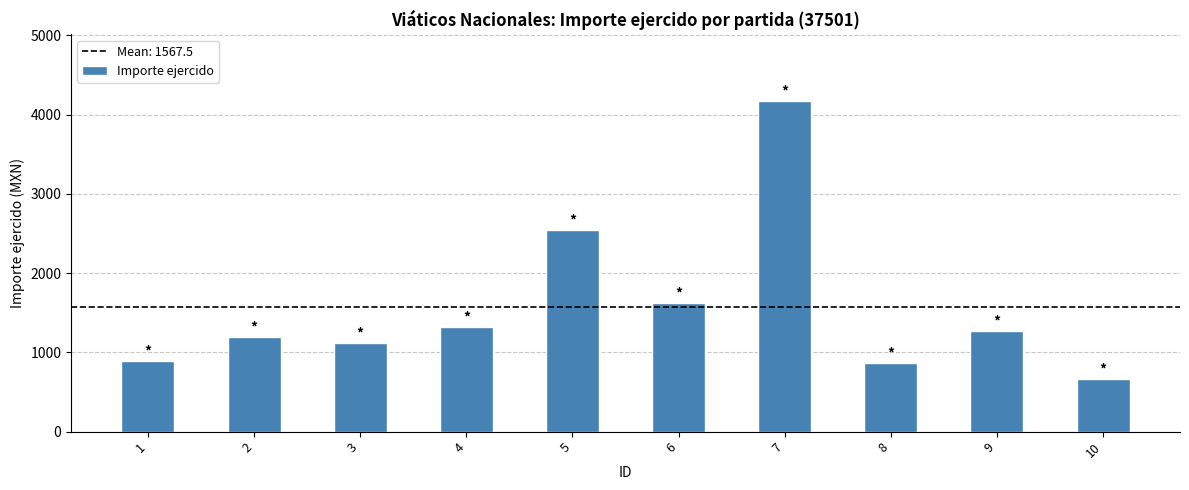

What is the minimum value shown in the chart?

660.0